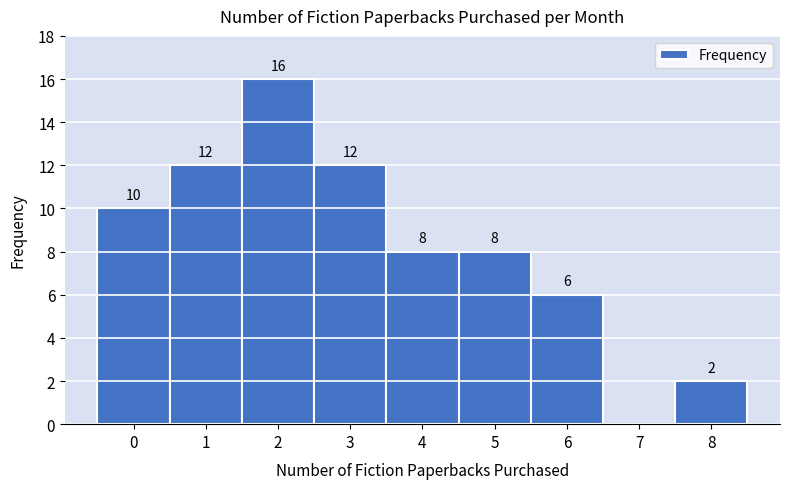

Over which range of the x-axis is the bar tallest?

1.5 to 2.5